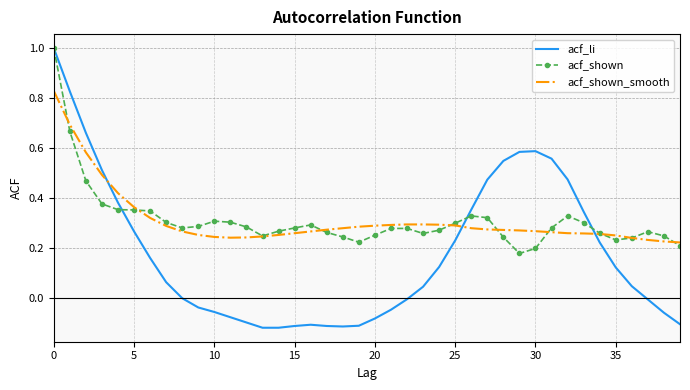

What is the maximum value for acf_li?

1.0